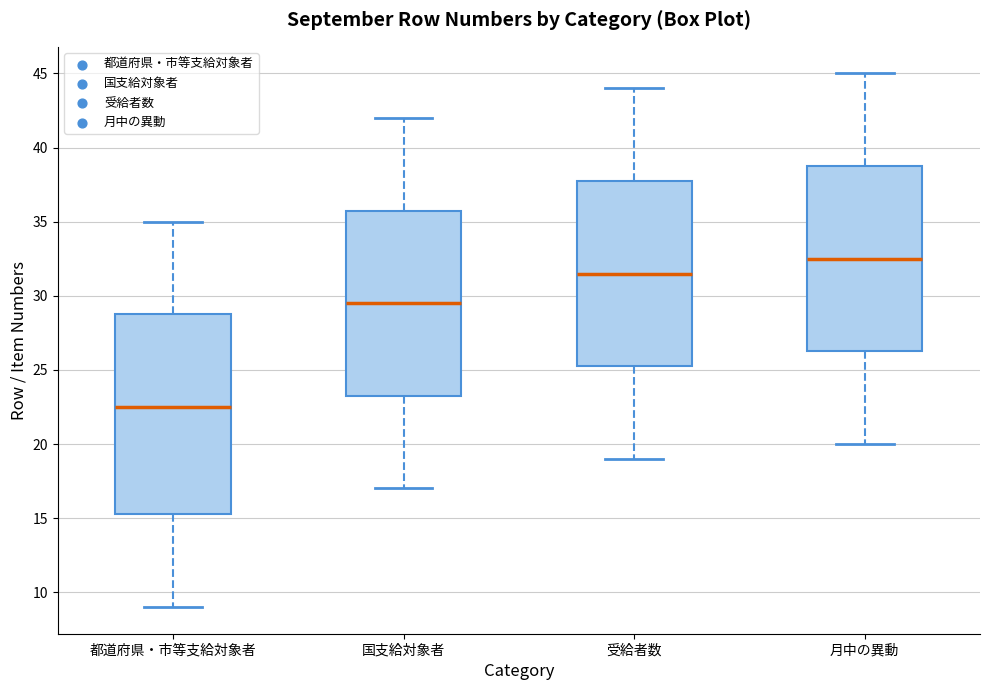

Reading left to right, transcribe this box plot: for each box, give where its median line is, the range the box spans, and where its two whiskers end, as read against the y-axis. The values are not printed on the chart, so give them approximately, as read against the axis.

都道府県・市等支給対象者: median 22.5, box 15.5 to 29.0, whiskers 9.0 to 35.0
国支給対象者: median 29.5, box 23.5 to 36.0, whiskers 17.0 to 42.0
受給者数: median 31.5, box 25.5 to 38.0, whiskers 19.0 to 44.0
月中の異動: median 32.5, box 26.5 to 39.0, whiskers 20.0 to 45.0